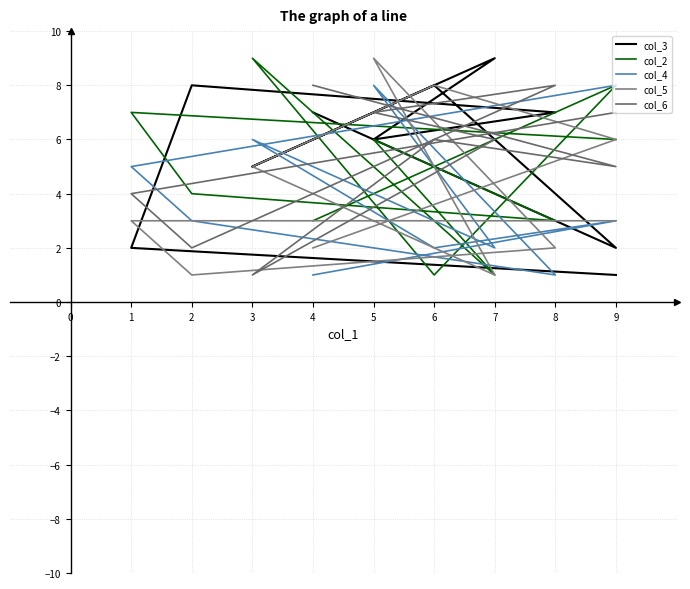

True or false: col_5 has a value of 9 at 5.

True